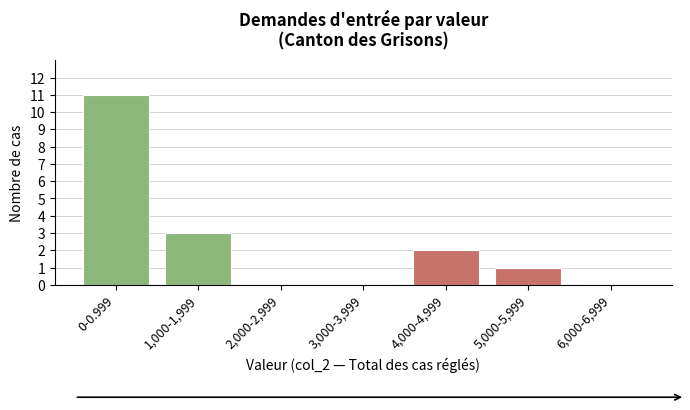

Reading left to right, extract all data points from this chart.

0-0.999=11	1,000-1,999=3	2,000-2,999=0	3,000-3,999=0	4,000-4,999=2	5,000-5,999=1	6,000-6,999=0